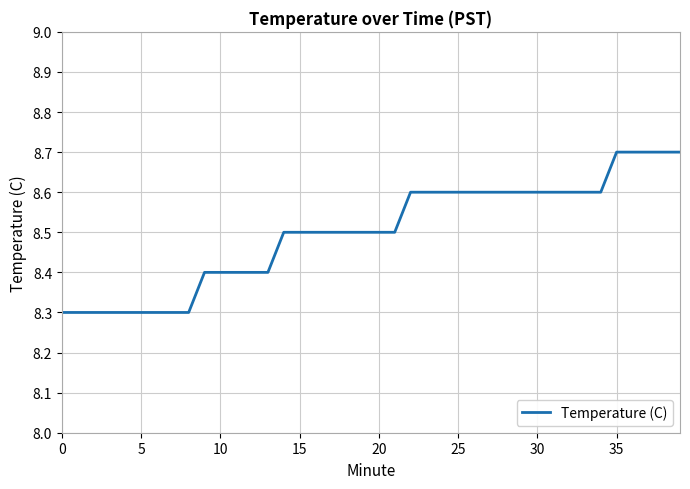

What is the greatest value displayed?

8.7